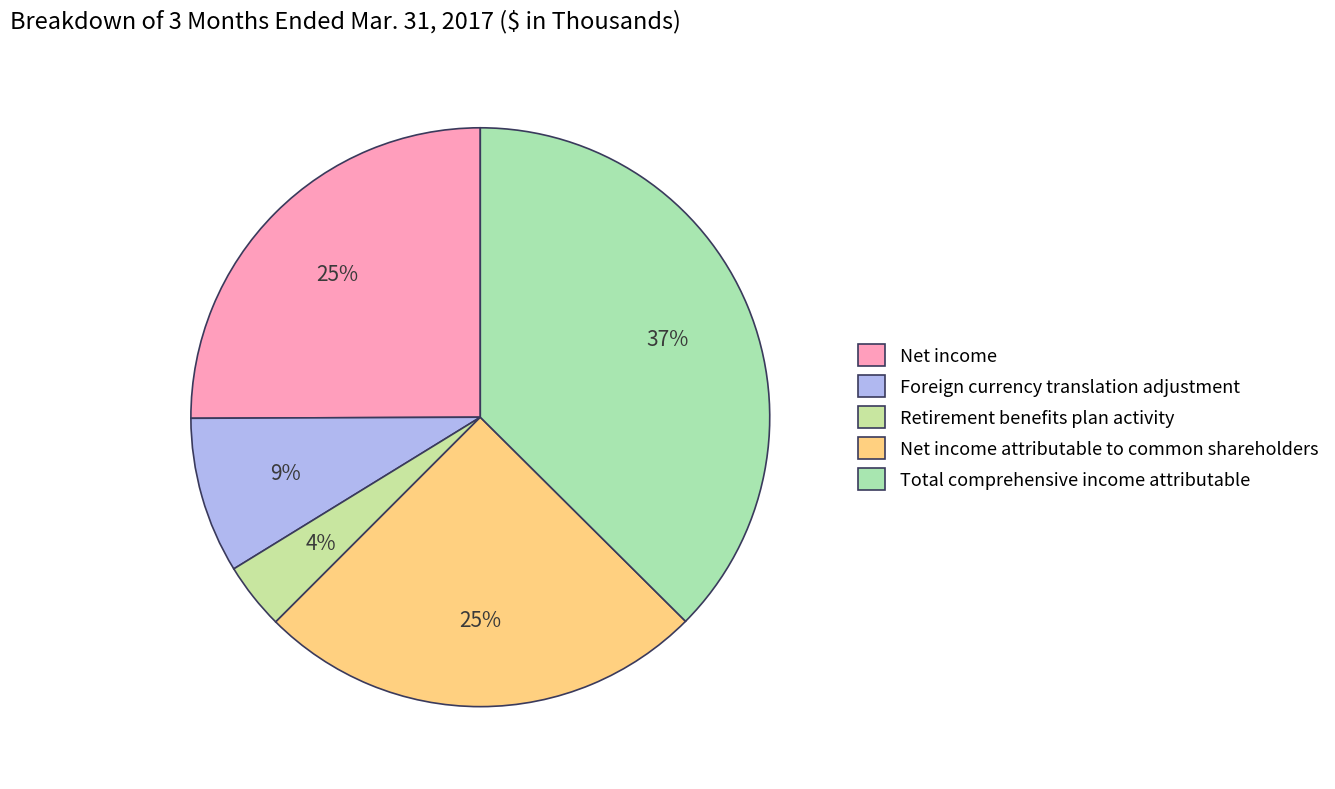

How many slices are in this pie chart?

5